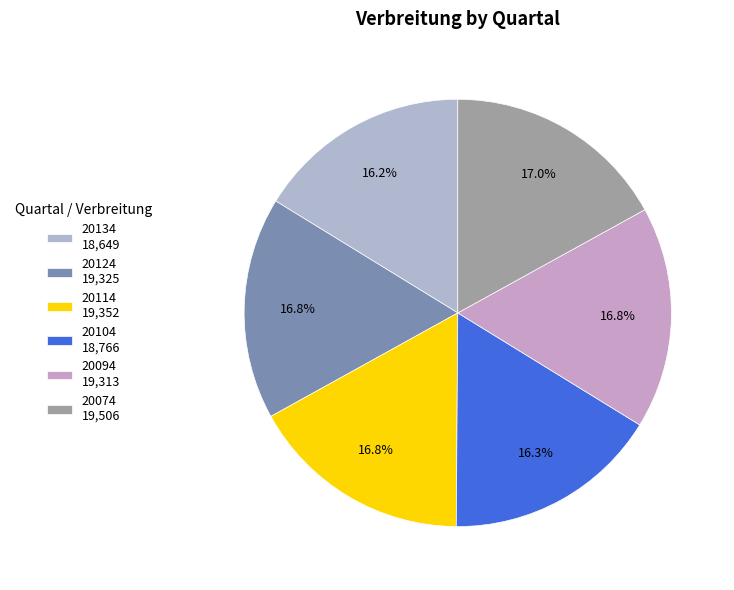

Is there any slice that represents more than half of the pie?

No